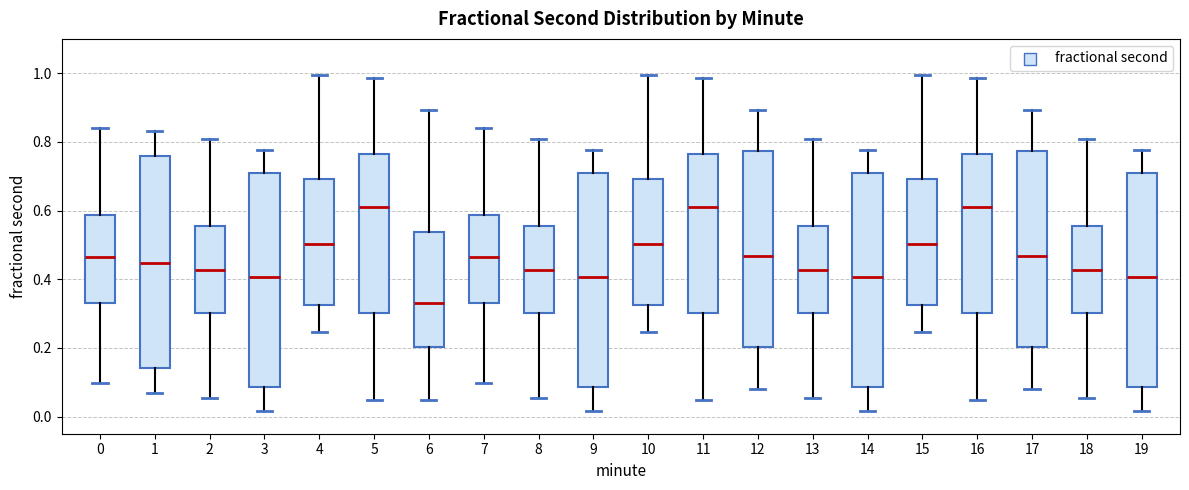

Reading left to right, transcribe this box plot: for each box, give where its median line is, the range the box spans, and where its two whiskers end, as read against the y-axis. The values are not printed on the chart, so give them approximately, as read against the axis.

0: median 0.46, box 0.34 to 0.58, whiskers 0.10 to 0.84
1: median 0.44, box 0.14 to 0.76, whiskers 0.06 to 0.84
2: median 0.42, box 0.30 to 0.56, whiskers 0.06 to 0.80
3: median 0.40, box 0.08 to 0.72, whiskers 0.02 to 0.78
4: median 0.50, box 0.32 to 0.70, whiskers 0.24 to 1.00
5: median 0.60, box 0.30 to 0.76, whiskers 0.04 to 0.98
6: median 0.34, box 0.20 to 0.54, whiskers 0.04 to 0.90
7: median 0.46, box 0.34 to 0.58, whiskers 0.10 to 0.84
8: median 0.42, box 0.30 to 0.56, whiskers 0.06 to 0.80
9: median 0.40, box 0.08 to 0.72, whiskers 0.02 to 0.78
10: median 0.50, box 0.32 to 0.70, whiskers 0.24 to 1.00
11: median 0.60, box 0.30 to 0.76, whiskers 0.04 to 0.98
12: median 0.46, box 0.20 to 0.78, whiskers 0.08 to 0.90
13: median 0.42, box 0.30 to 0.56, whiskers 0.06 to 0.80
14: median 0.40, box 0.08 to 0.72, whiskers 0.02 to 0.78
15: median 0.50, box 0.32 to 0.70, whiskers 0.24 to 1.00
16: median 0.60, box 0.30 to 0.76, whiskers 0.04 to 0.98
17: median 0.46, box 0.20 to 0.78, whiskers 0.08 to 0.90
18: median 0.42, box 0.30 to 0.56, whiskers 0.06 to 0.80
19: median 0.40, box 0.08 to 0.72, whiskers 0.02 to 0.78